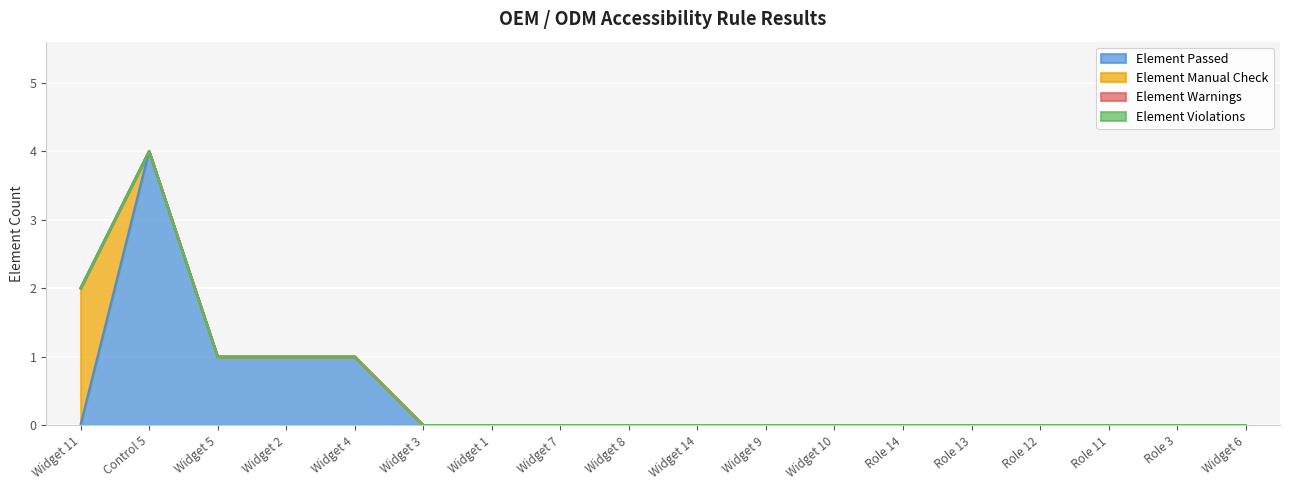

What is the sum of all Element Manual Check values?

2